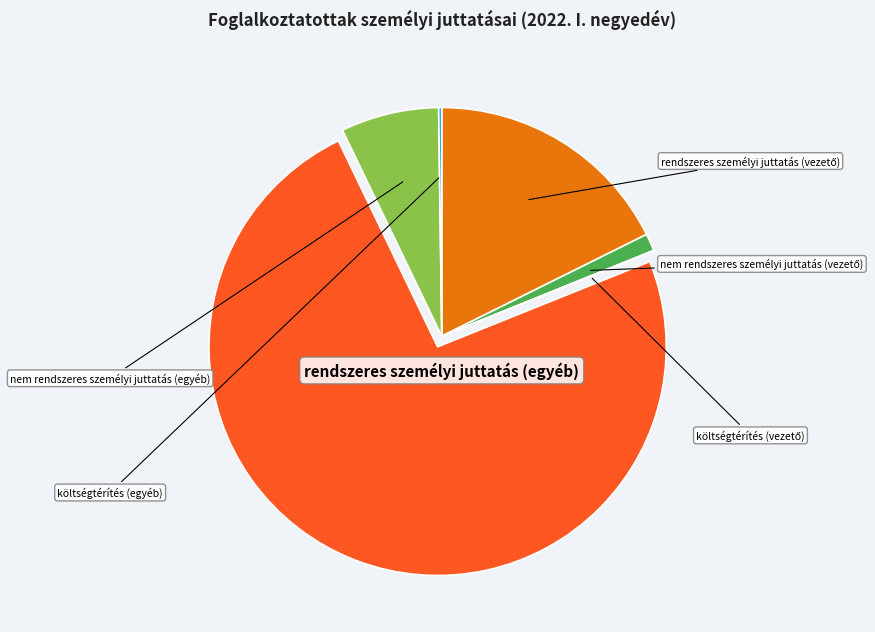

Rank the categories by value from highest to lowest.

rendszeres személyi juttatás (egyéb), rendszeres személyi juttatás (vezető), nem rendszeres személyi juttatás (egyéb), nem rendszeres személyi juttatás (vezető), költségtérítés (egyéb), költségtérítés (vezető)